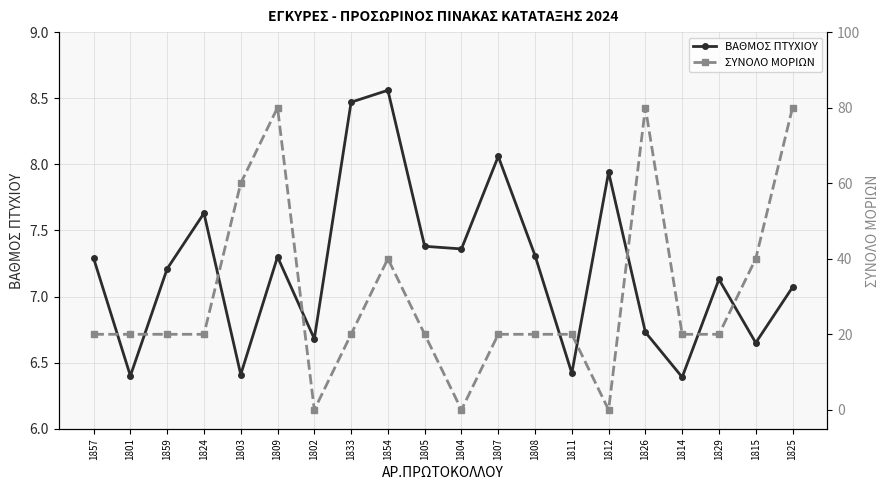

At 1833, list the series in order from smallest to largest.

ΒΑΘΜΟΣ ΠΤΥΧΙΟΥ, ΣΥΝΟΛΟ ΜΟΡΙΩΝ